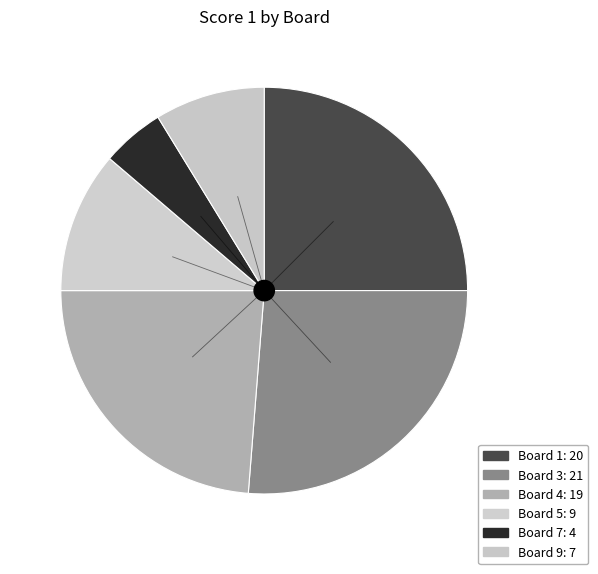

To the nearest percent, what portion does Board 3 represent?

26%